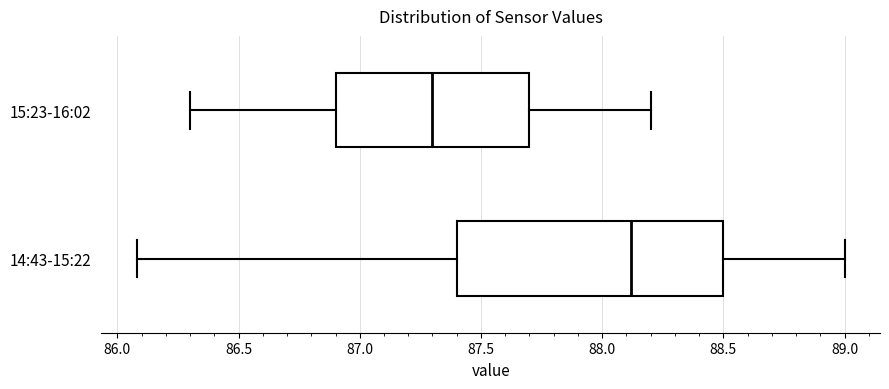

Reading bottom to top, transcribe this box plot: for each box, give where its median line is, the range the box spans, and where its two whiskers end, as read against the x-axis. The values are not printed on the chart, so give them approximately, as read against the axis.

14:43-15:22: median 88.1, box 87.4 to 88.5, whiskers 86.1 to 89.0
15:23-16:02: median 87.3, box 86.9 to 87.7, whiskers 86.3 to 88.2